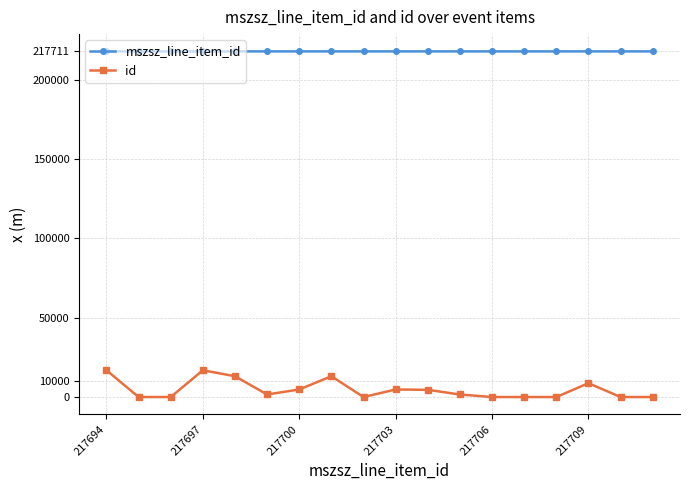

What is the difference between the second highest and minimum values in the id series?

16861